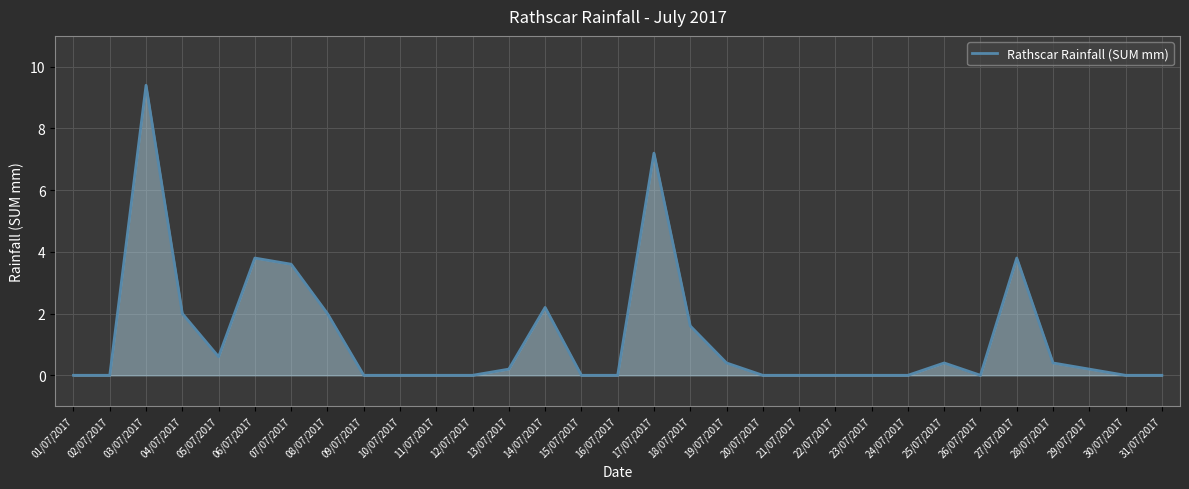

Which has a higher value, 05/07/2017 or 20/07/2017?

05/07/2017